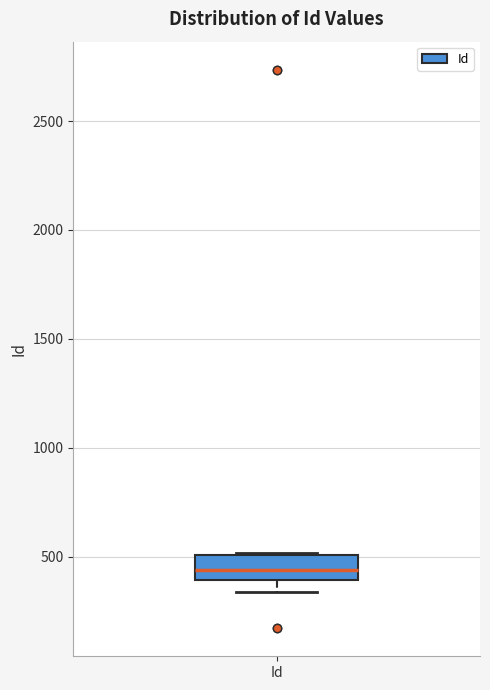

Transcribe this box plot: give where the median line is, the range the box spans, and where the two whiskers end, as read against the y-axis. The values are not printed on the chart, so give them approximately, as read against the axis.

median 450, box 400 to 500, whiskers 350 to 500